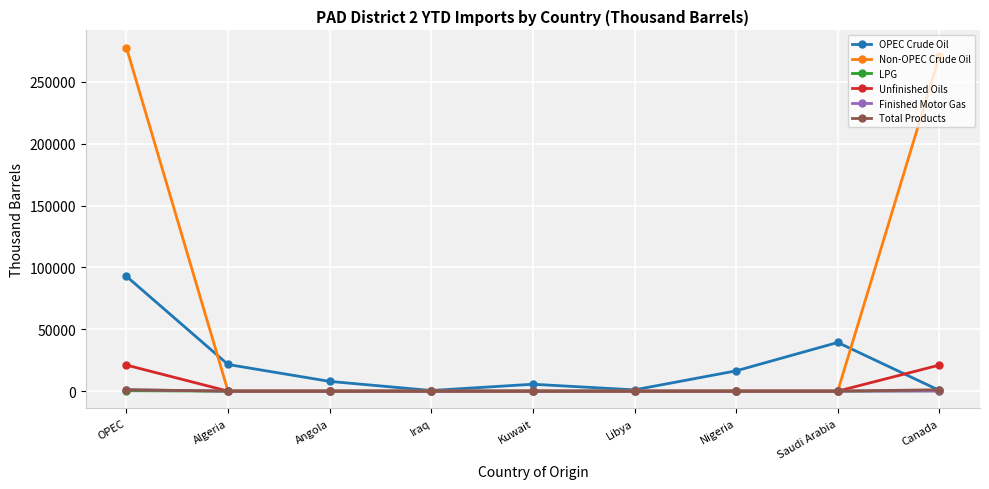

Is it true that LPG equals 0 at Angola?

True